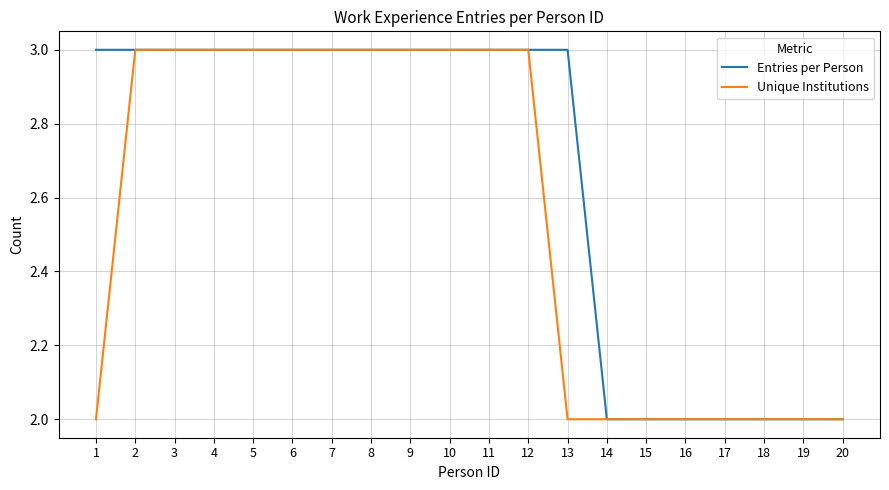

Read the Unique Institutions value at 5.

3